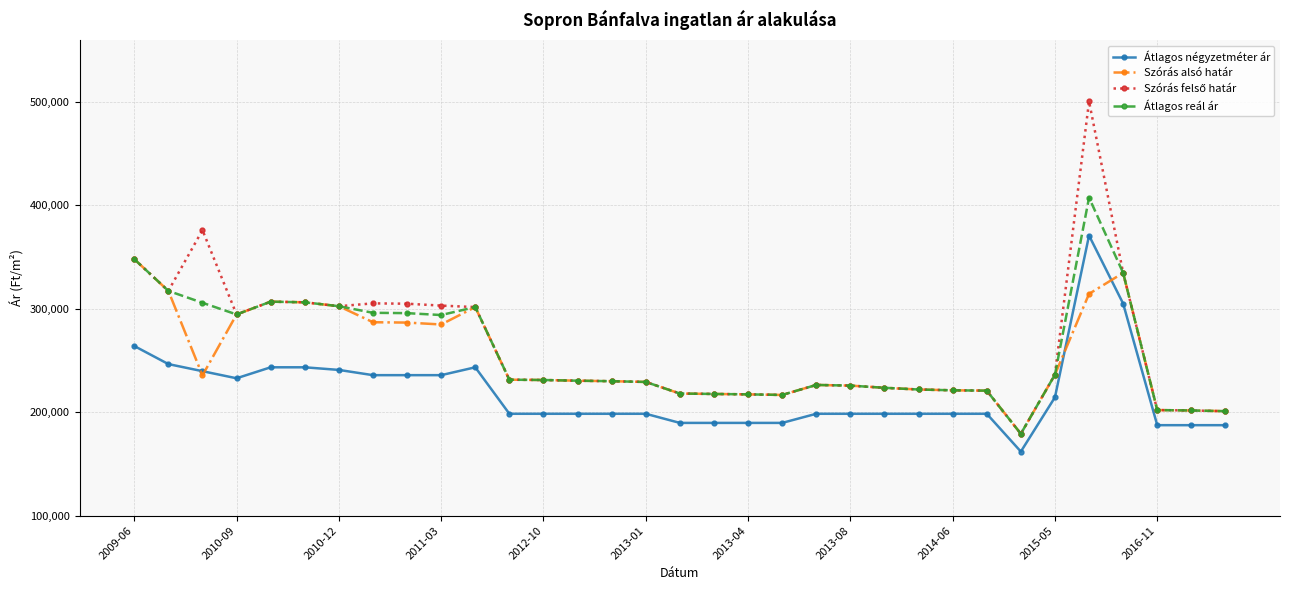

What is the value of the Átlagos négyzetméter ár point at the 21st from the left?

198529